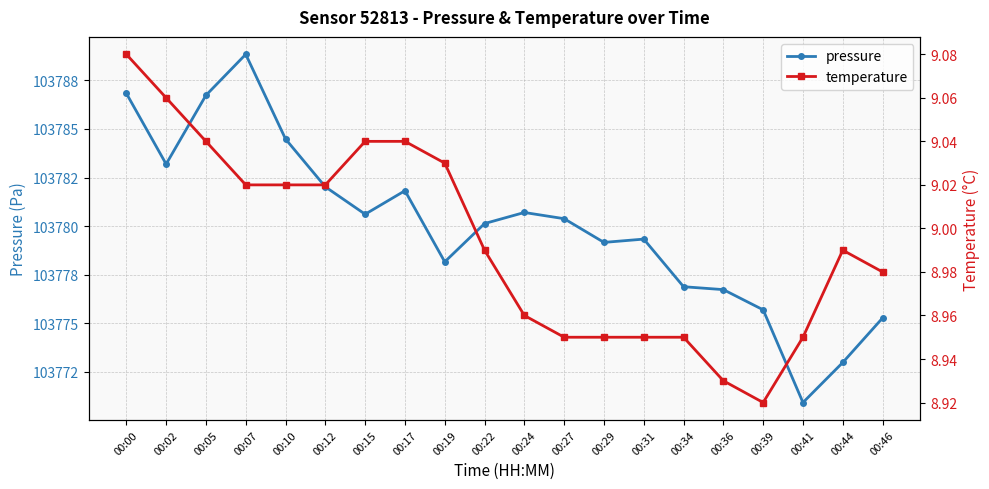

What is the total value across all series at 00:02?

103792.2